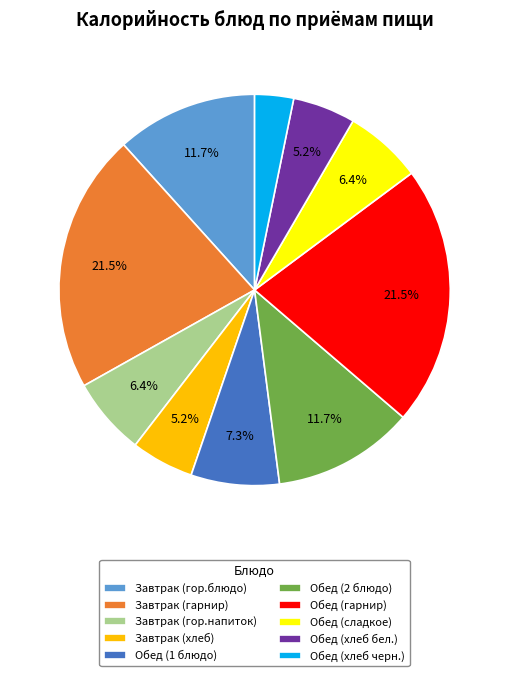

The Обед (2 блюдо) slice represents 20% of the pie. True or false?

False